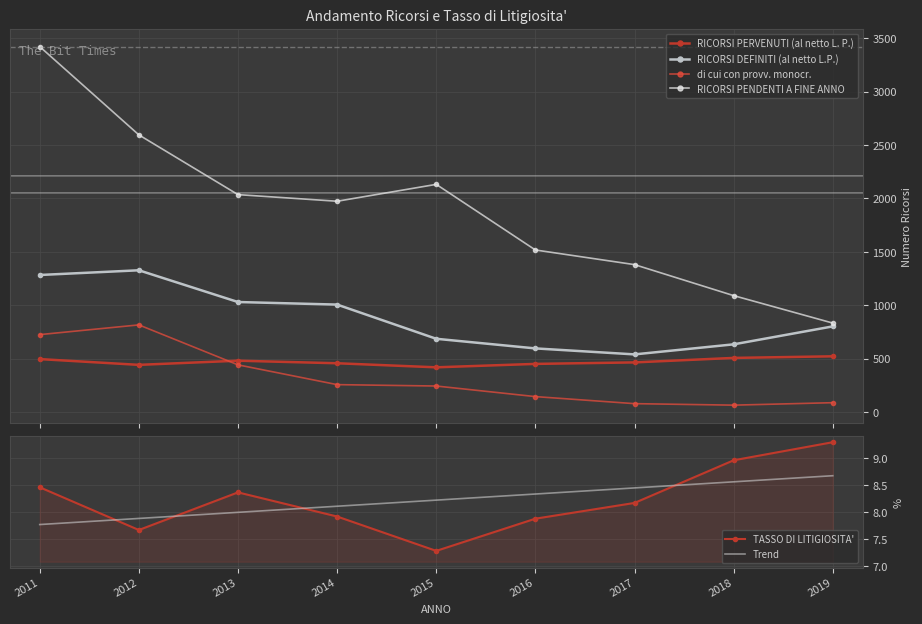

Reading right to left, transcribe all the data shown in this chart.

RICORSI PERVENUTI (al netto L. P.): 2019=523.0	2018=508.0	2017=466.0	2016=452.0	2015=420.0	2014=458.0	2013=482.0	2012=443.0	2011=497.0
RICORSI DEFINITI (al netto L.P.): 2019=803.0	2018=635.0	2017=541.0	2016=597.0	2015=687.0	2014=1007.0	2013=1031.0	2012=1328.0	2011=1284.0
di cui con provv. monocr.: 2019=89.0	2018=66.0	2017=80.0	2016=146.0	2015=245.0	2014=258.0	2013=443.0	2012=817.0	2011=726.0
RICORSI PENDENTI A FINE ANNO: 2019=834.0	2018=1091.0	2017=1381.0	2016=1518.0	2015=2132.0	2014=1974.0	2013=2036.0	2012=2595.0	2011=3421.0
TASSO DI LITIGIOSITA': 2019=9.3	2018=9.0	2017=8.2	2016=7.9	2015=7.3	2014=7.9	2013=8.4	2012=7.7	2011=8.5